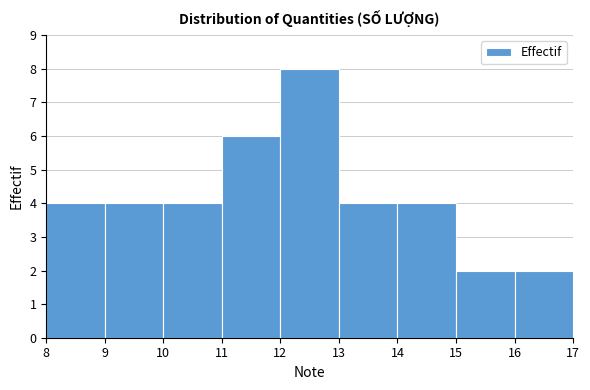

Over which range of the x-axis is the bar tallest?

12 to 13